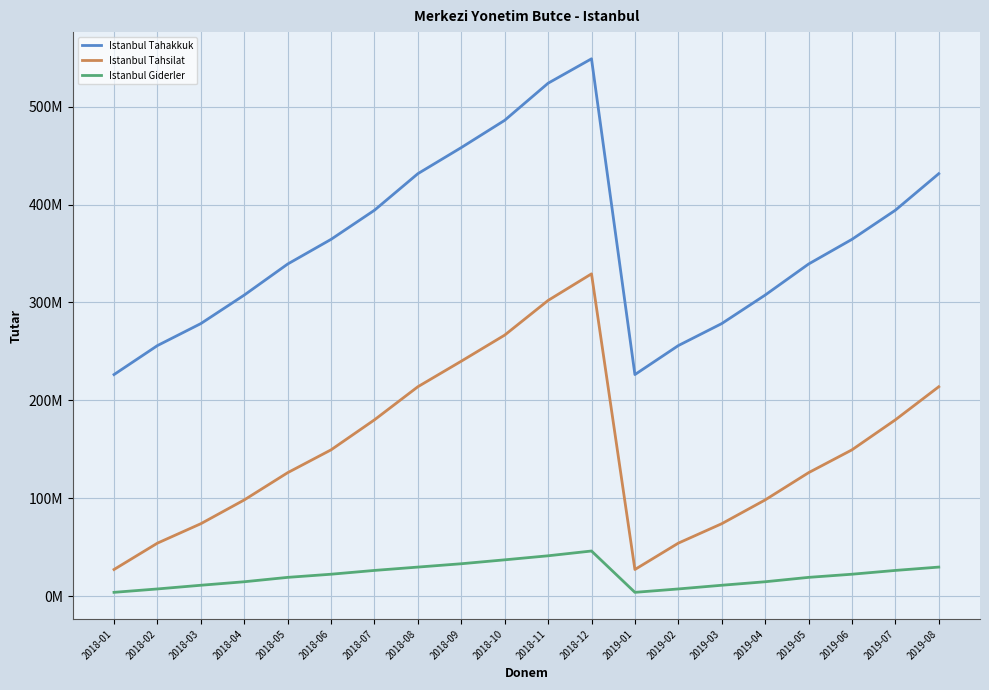

Which category has the highest value across all series?

2018-12